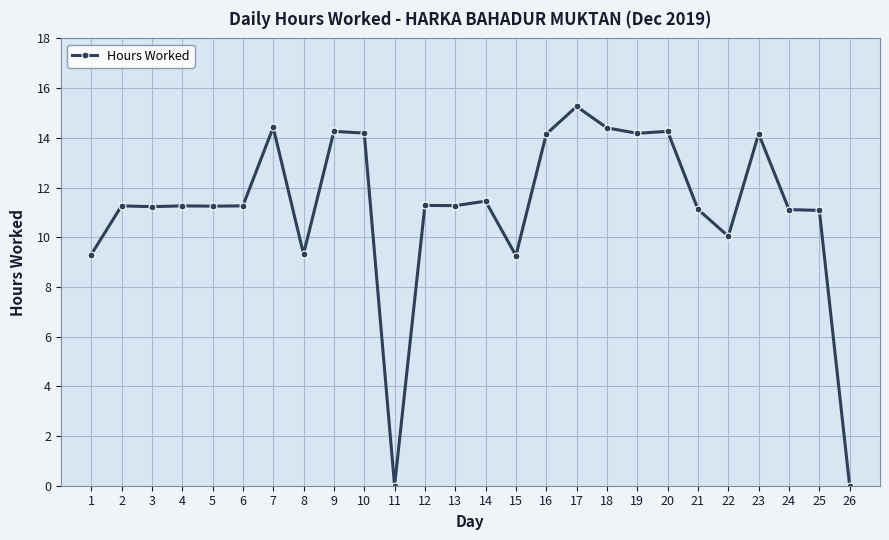

True or false: the data has more than 2 interior local peaks.

True